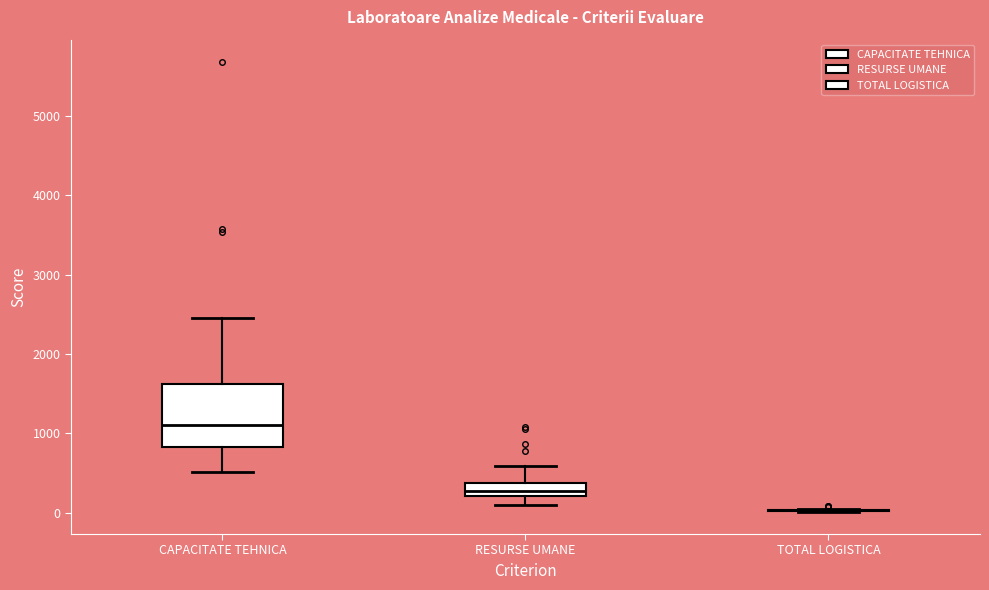

Where is the upper edge of the box for RESURSE UMANE on the y-axis? The values are not printed on the chart, so give them approximately, as read against the axis.

400